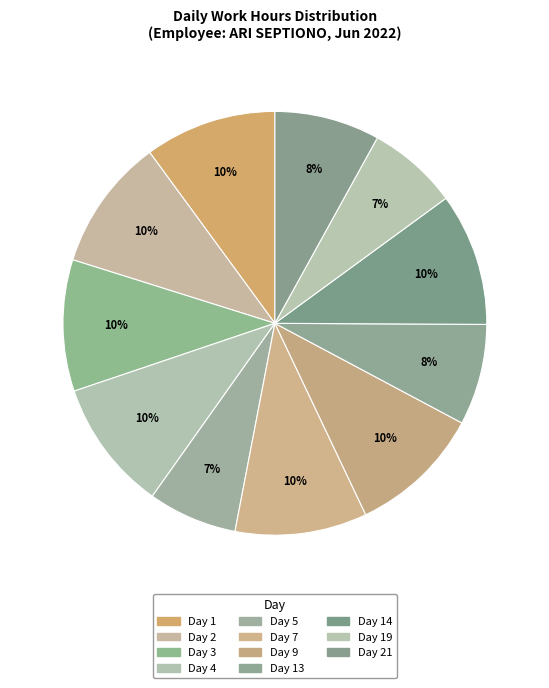

How many segments does this pie chart have?

11